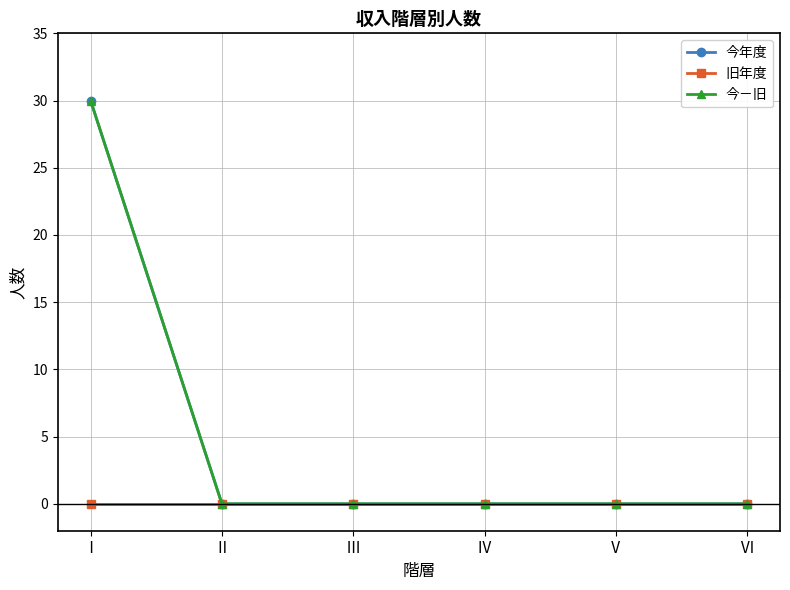

True or false: 今年度 and 今－旧 cross at least once.

False